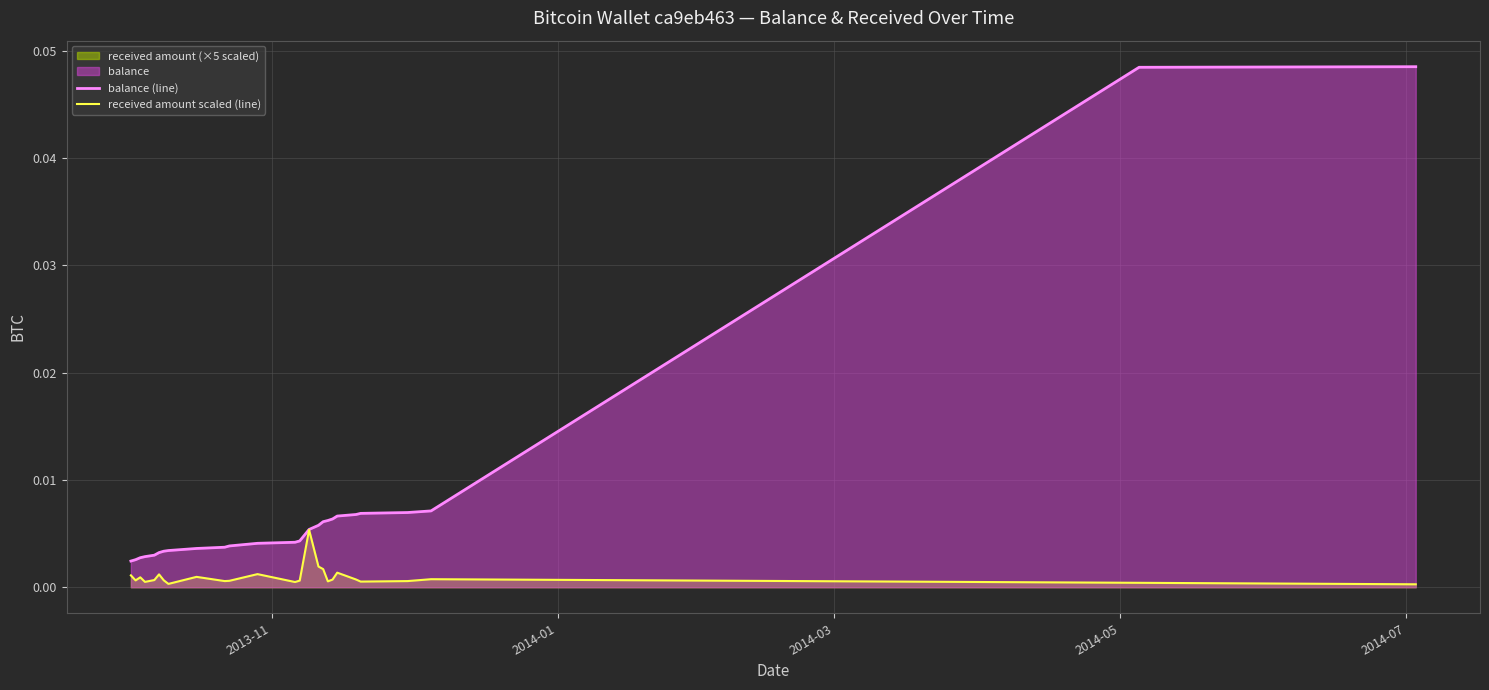

Which series has the widest spread of values?

balance (line)